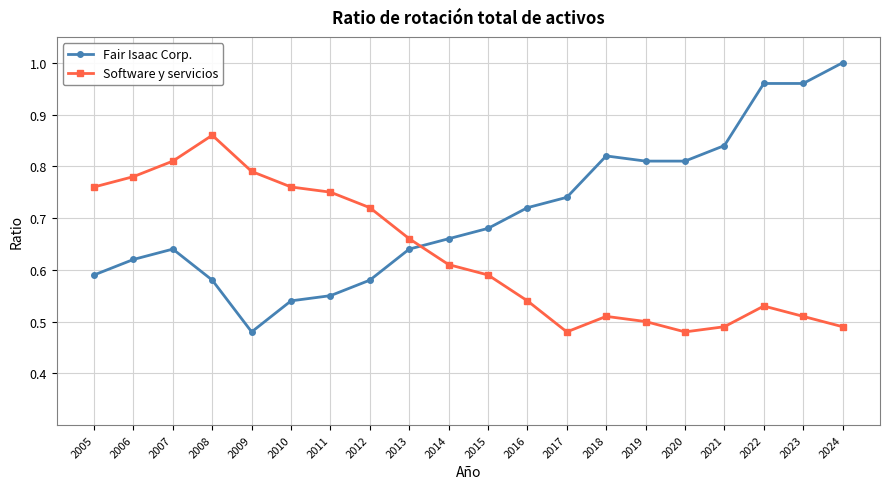

Which series has the largest range (max minus min)?

Fair Isaac Corp.